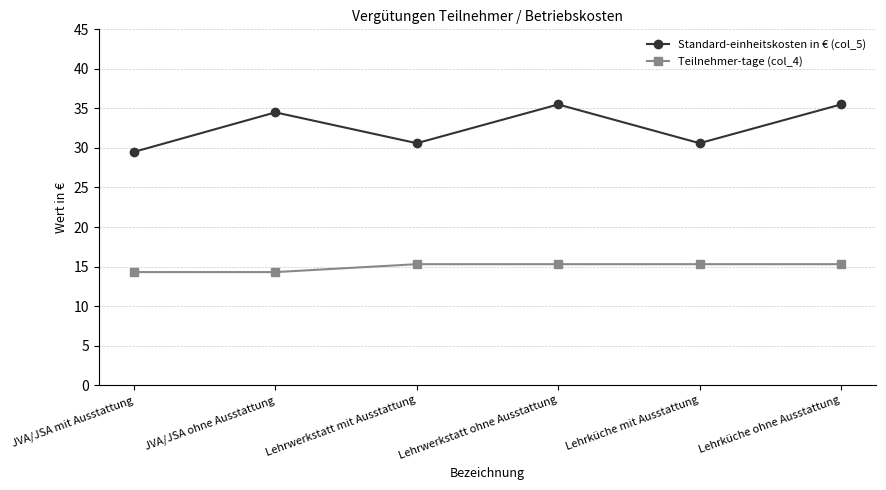

Reading right to left, extract all data points from this chart.

Standard-einheitskosten in € (col_5): 35.5	30.6	35.5	30.6	34.5	29.5
Teilnehmer-tage (col_4): 15.3	15.3	15.3	15.3	14.3	14.3